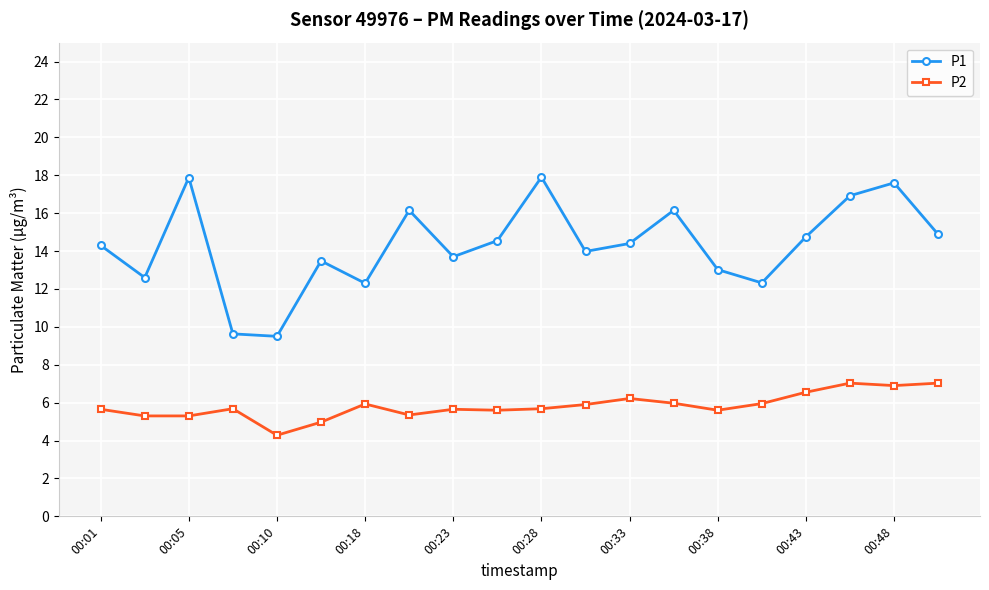

Which series has the largest total across all categories?

P1